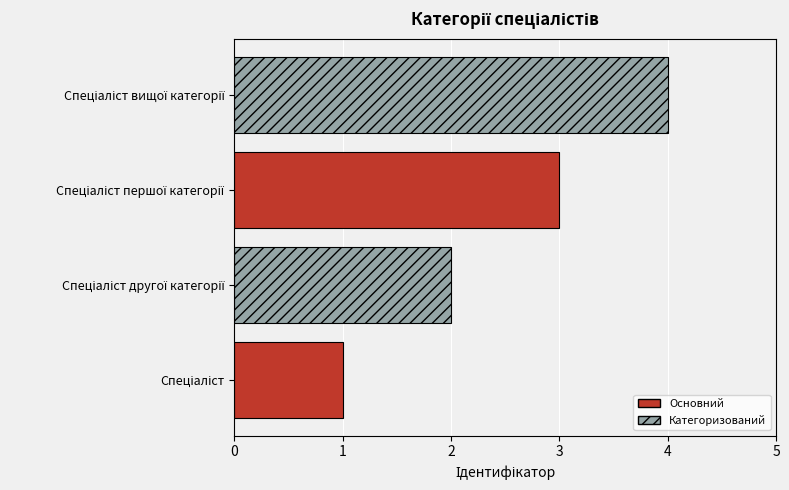

What is the maximum value shown in the chart?

4